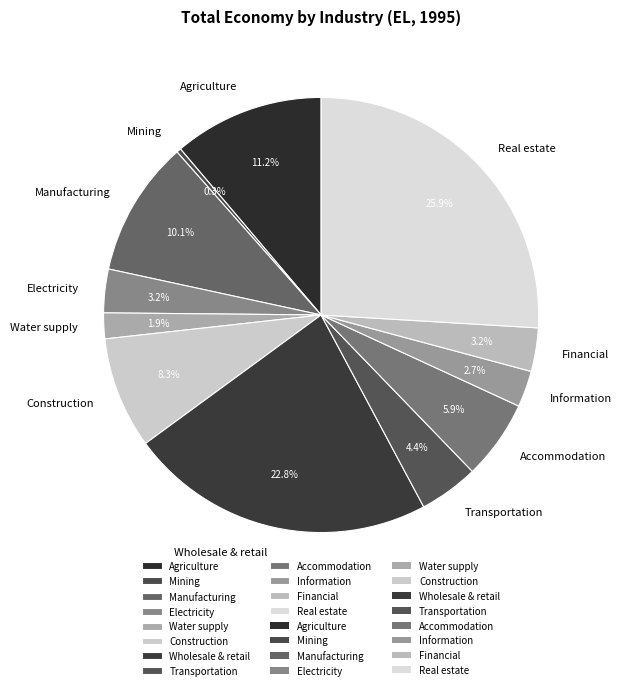

What is the smallest slice in the pie chart?

Mining